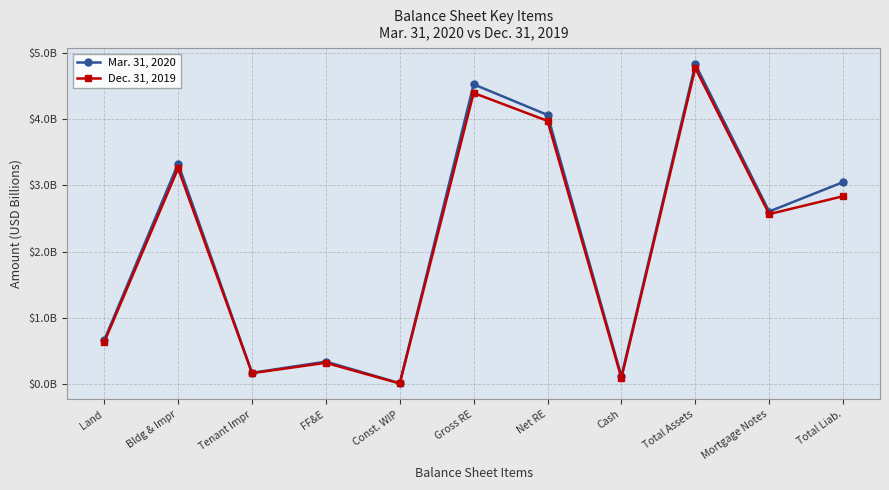

What are all the series names shown in the legend?

Mar. 31, 2020, Dec. 31, 2019